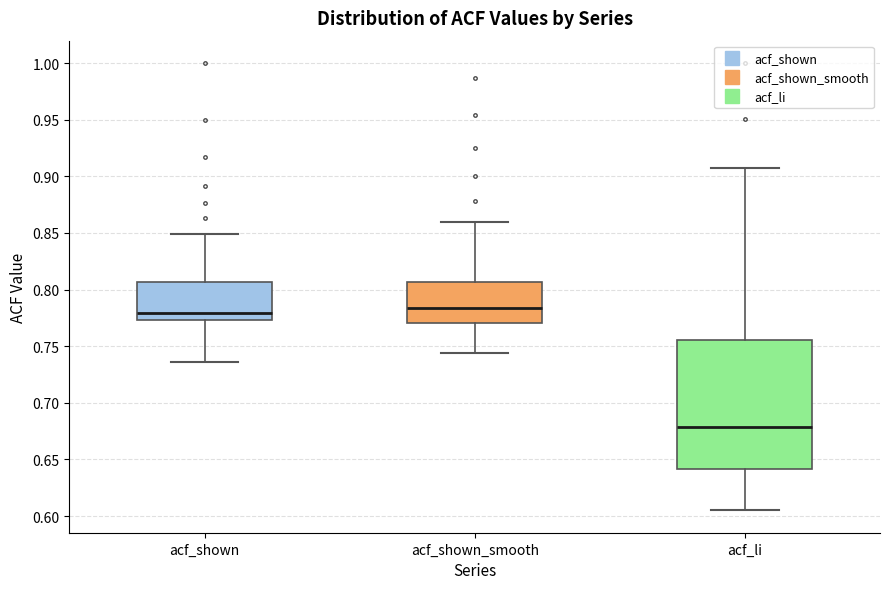

Comparing the boxes themselves (not the whiskers), which one is the tallest?

acf_li